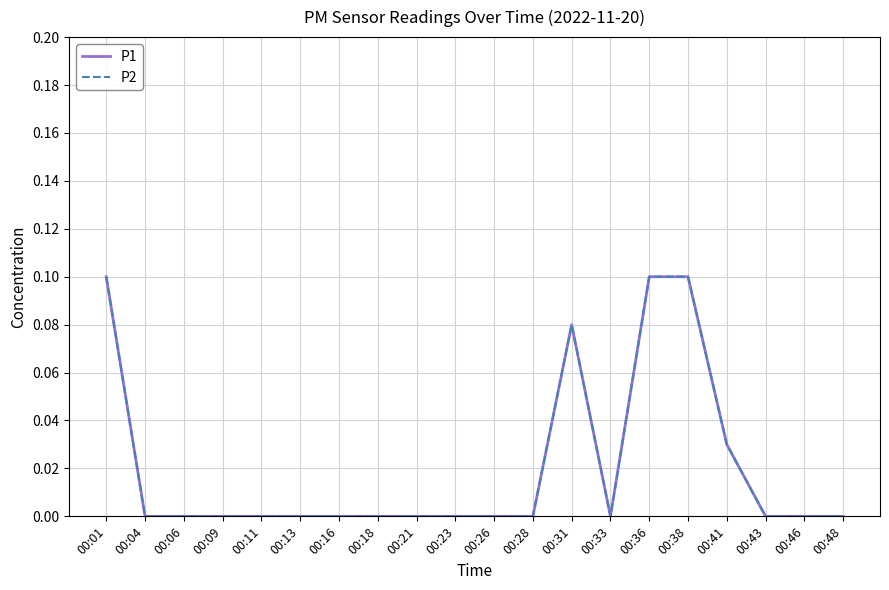

True or false: P1 has more than 1 points higher than both neighbors.

False